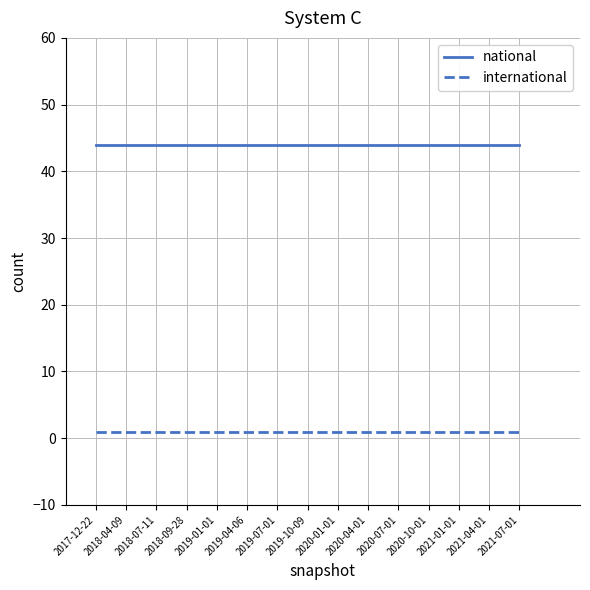

True or false: national and international cross at least once.

False